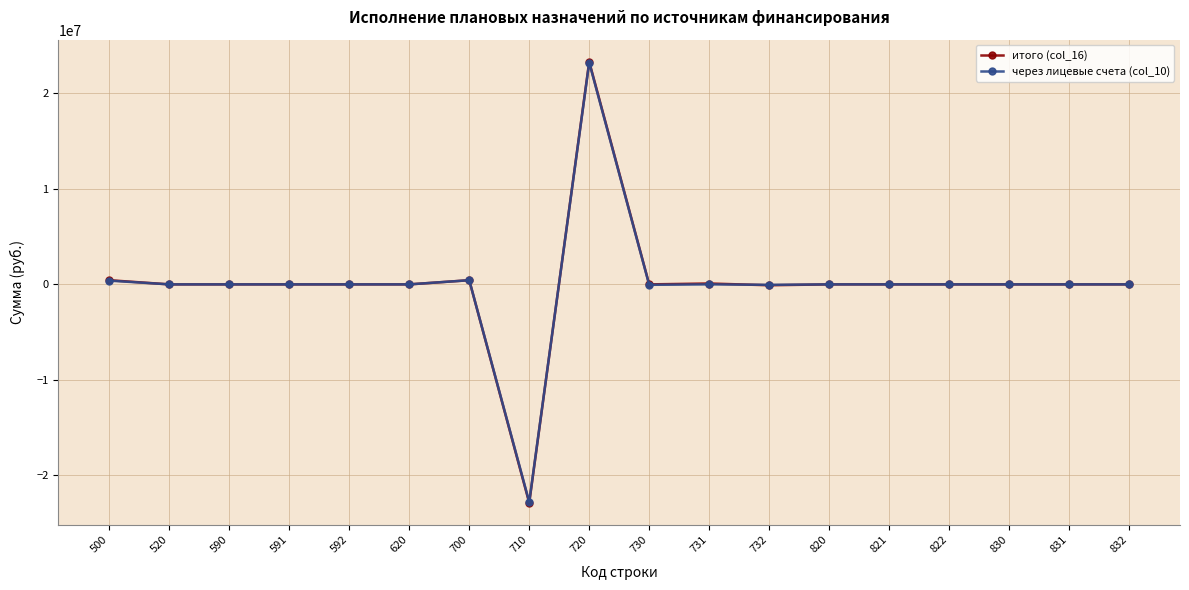

How many distinct data groups are displayed?

2